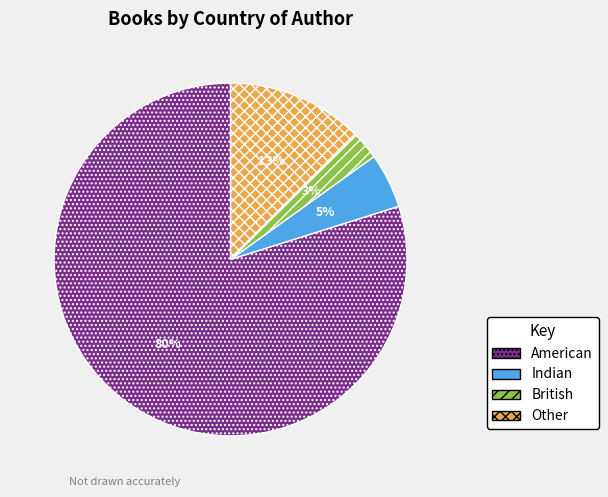

The Other slice represents 13% of the pie. True or false?

True